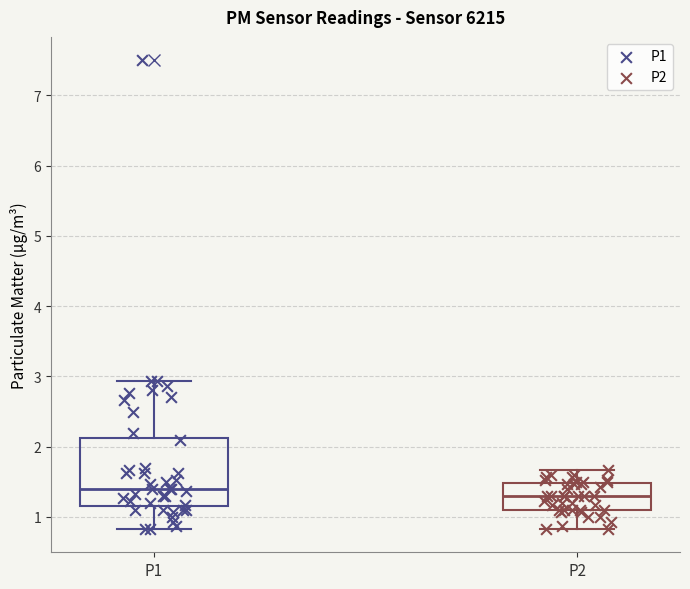

Reading left to right, read every box against the y-axis: the position of its median line, the range the box covers, and the ends of its whiskers. The values are not printed on the chart, so give them approximately, as read against the axis.

P1: median 1.4, box 1.2 to 2.1, whiskers 0.8 to 2.9
P2: median 1.3, box 1.1 to 1.5, whiskers 0.8 to 1.7